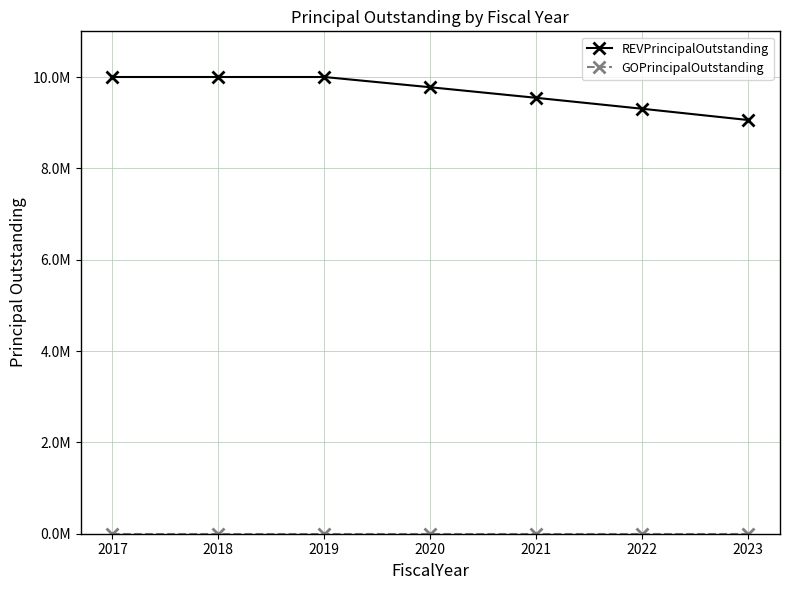

At how many categories does at least one series exceed 9761998?

4